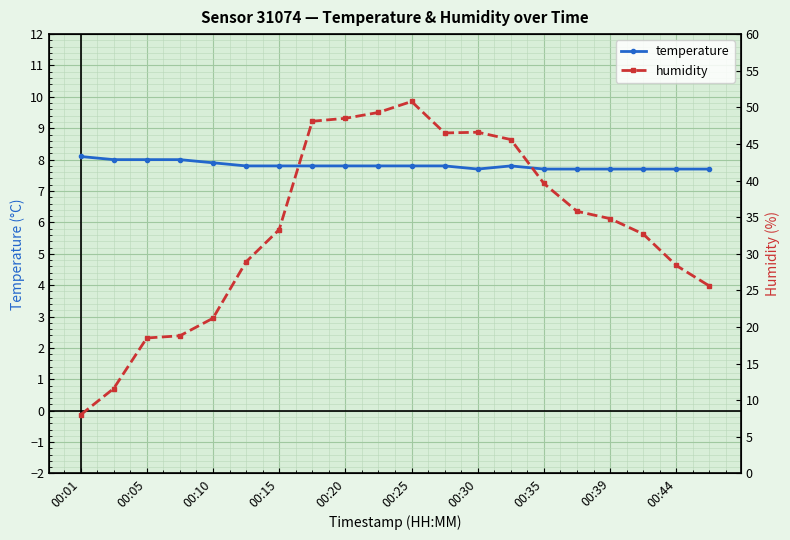

The temperature series shows 10.9 at 00:01. True or false?

False